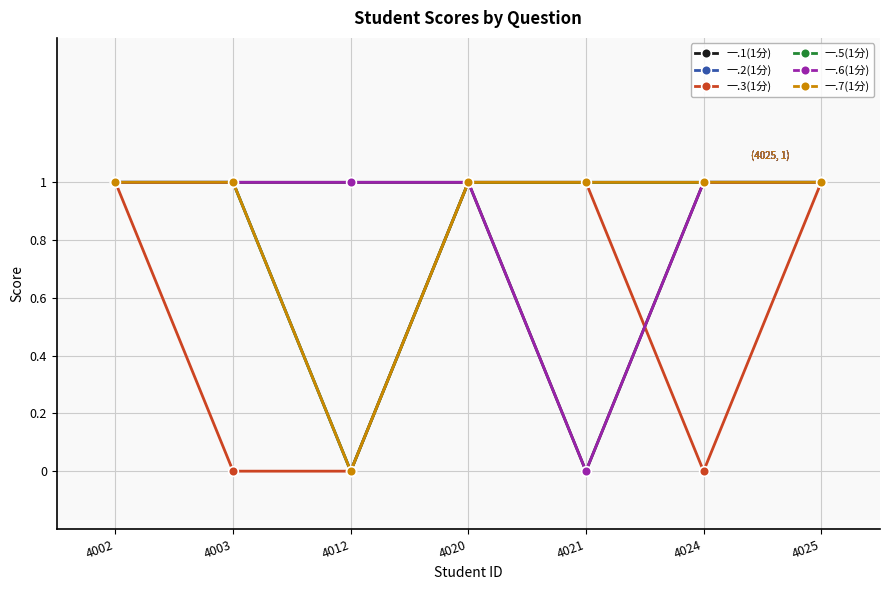

True or false: 一.3(1分) has more than 1 interior local peaks.

False